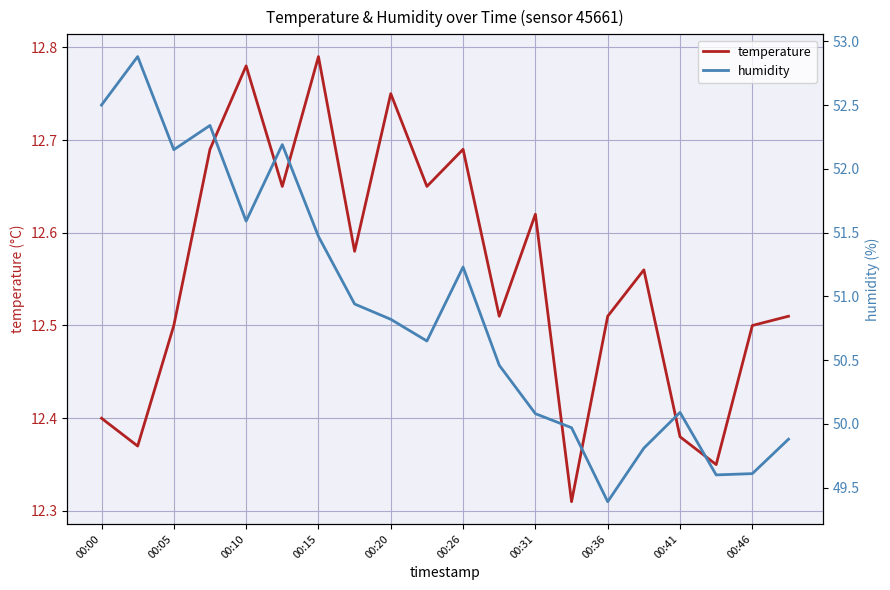

True or false: temperature and humidity cross at least once.

False